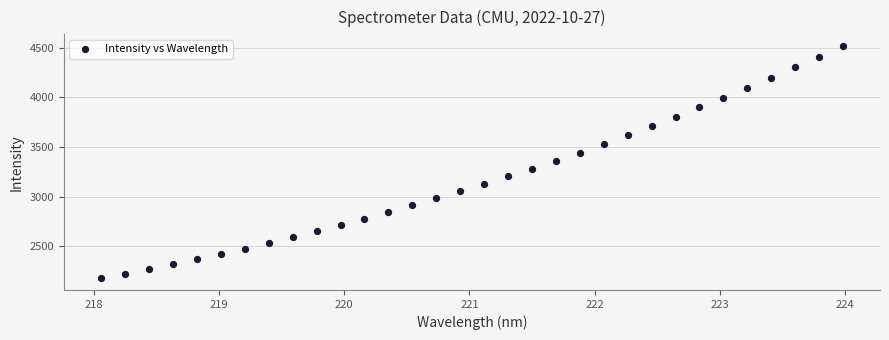

What is the range of X values (max minus min)?

5.9